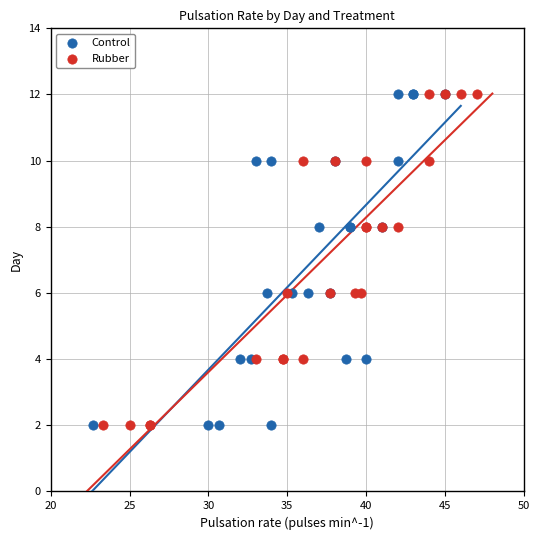

What are all the series names shown in the legend?

Control, Rubber